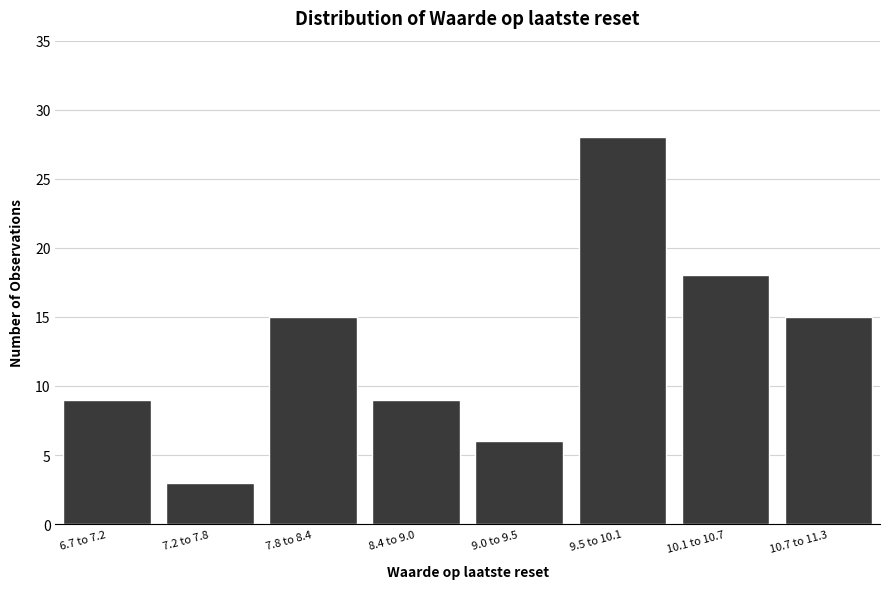

Reading left to right, transcribe all the data shown in this chart.

6.7 to 7.2=9	7.2 to 7.8=3	7.8 to 8.4=15	8.4 to 9.0=9	9.0 to 9.5=6	9.5 to 10.1=28	10.1 to 10.7=18	10.7 to 11.3=15